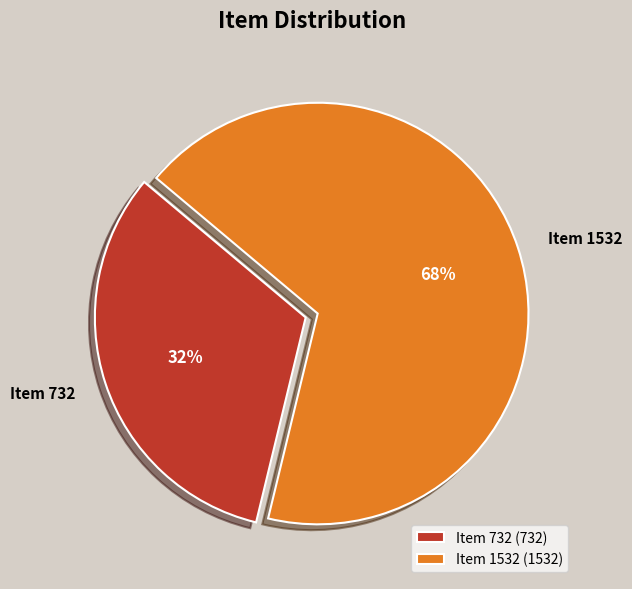

Which slice is the largest?

Item 1532